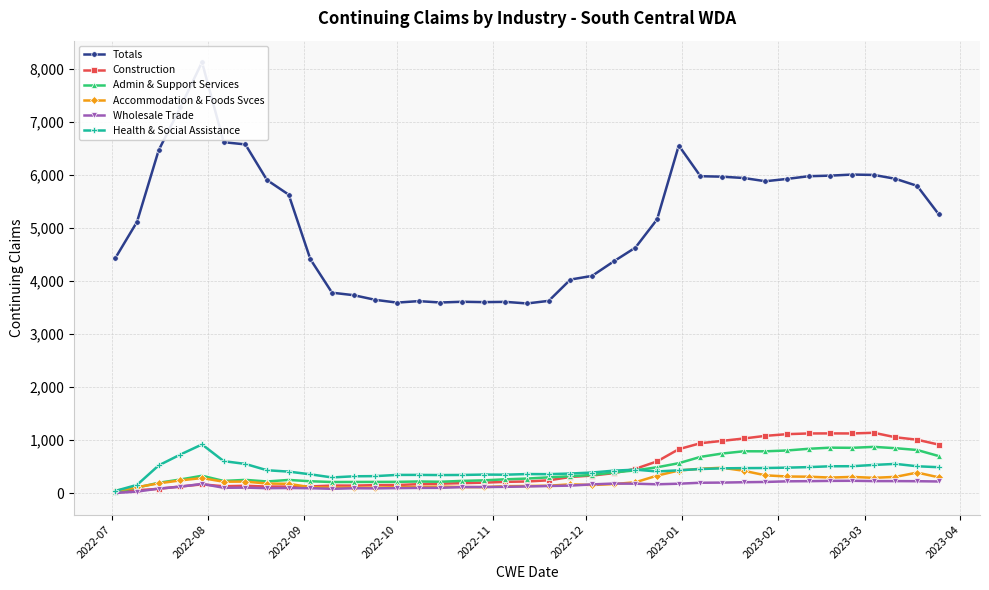

What is the value of the Accommodation & Foods Svces point at the 23rd from the left?

154